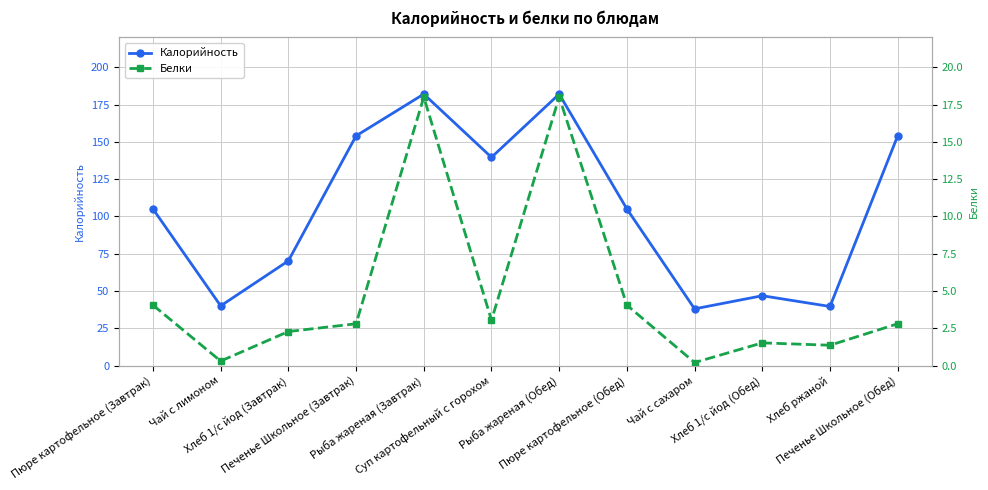

How many lines are shown in the chart?

2